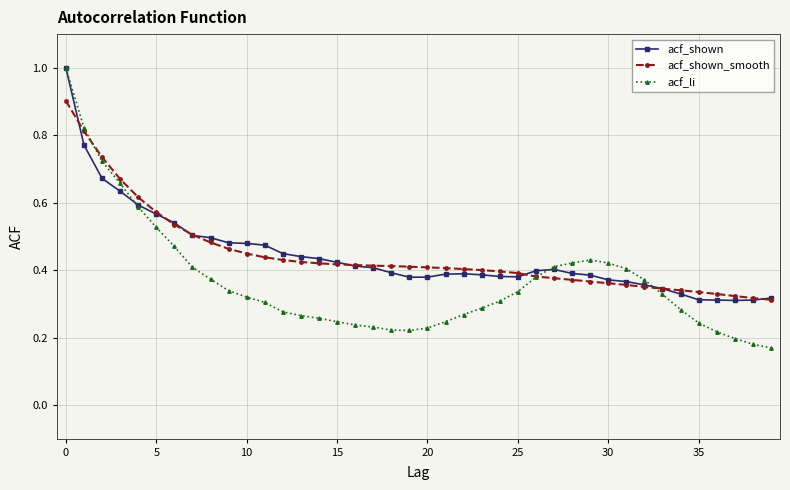

At how many categories does at least one series exceed 0?

40